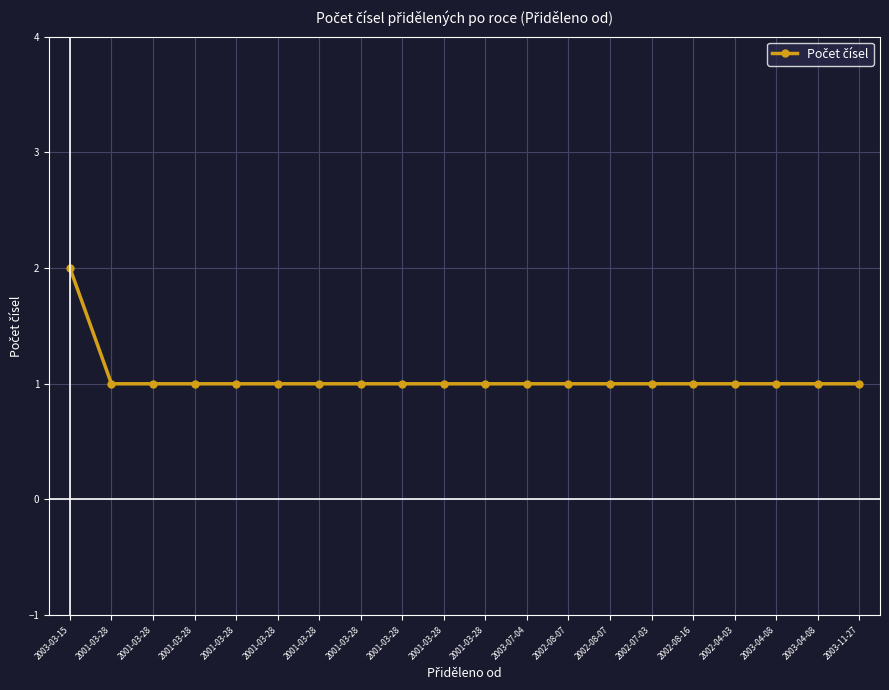

Reading left to right, extract all data points from this chart.

2	1	1	1	1	1	1	1	1	1	1	1	1	1	1	1	1	1	1	1